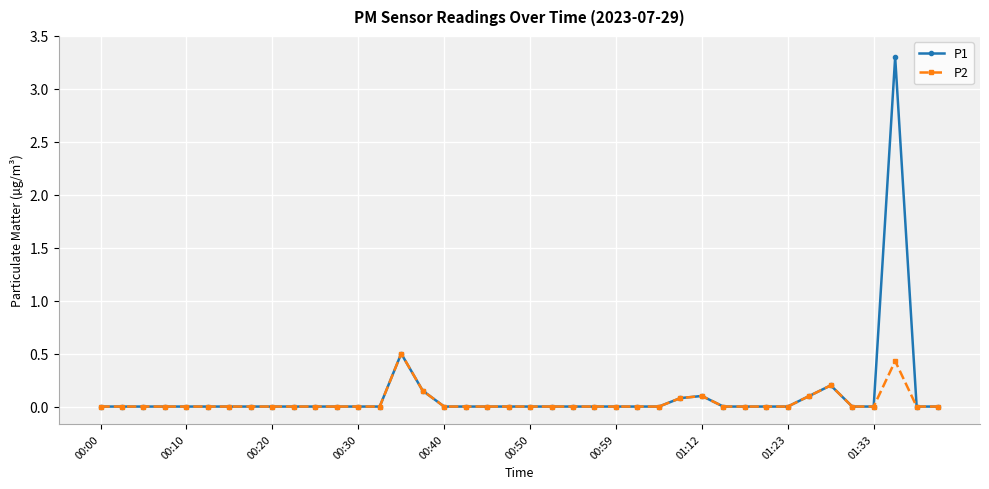

What is the difference between the maximum and minimum values in the P2 series?

0.5